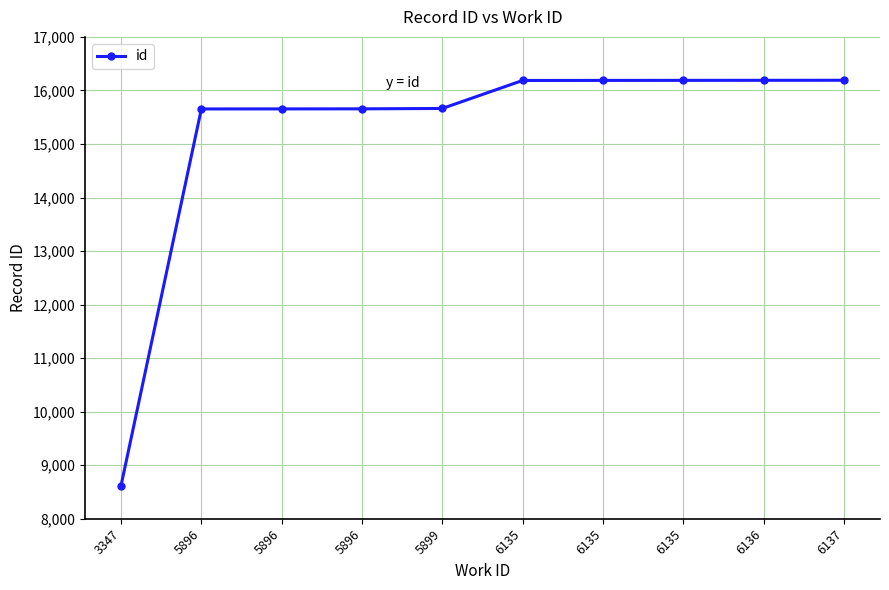

What is the sum of all values?

152188